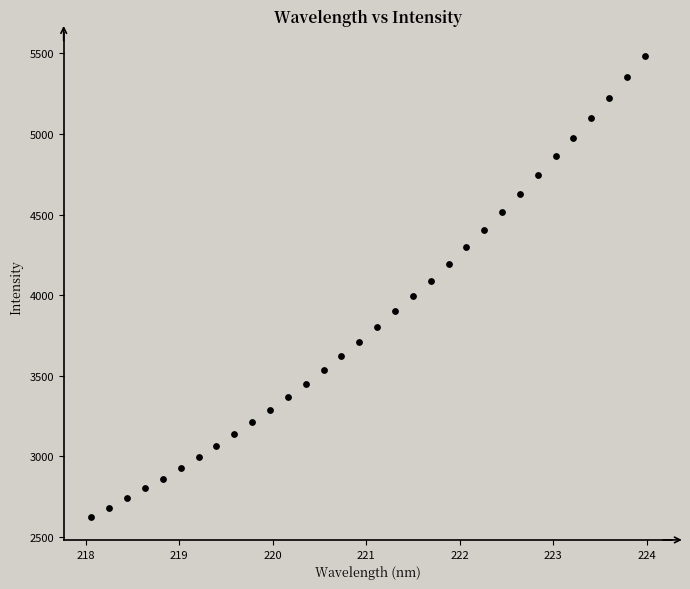

What is the range of Y values (max minus min)?

2855.6